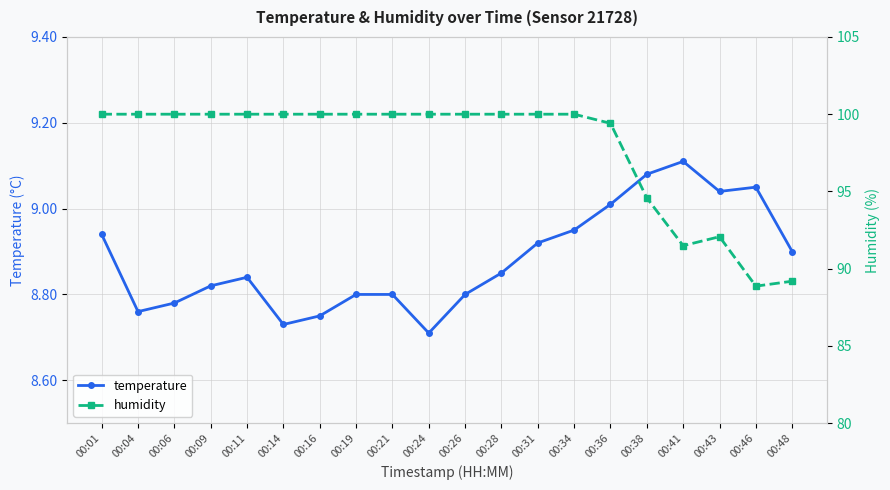

Is it true that humidity equals 100.0 at 00:26?

True